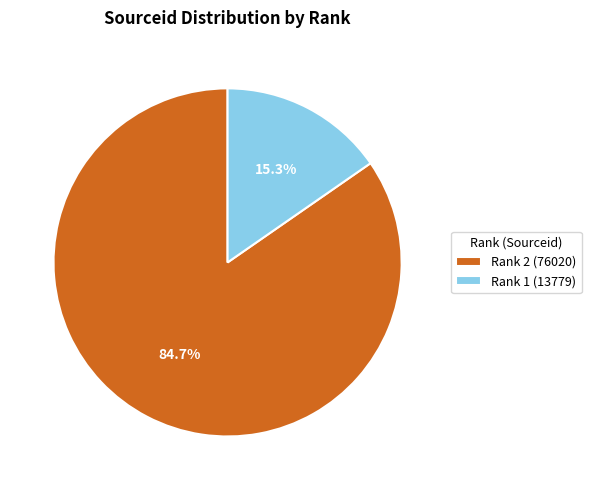

Is the sum of Rank 2 (76020) and Rank 1 (13779) greater than half?

Yes